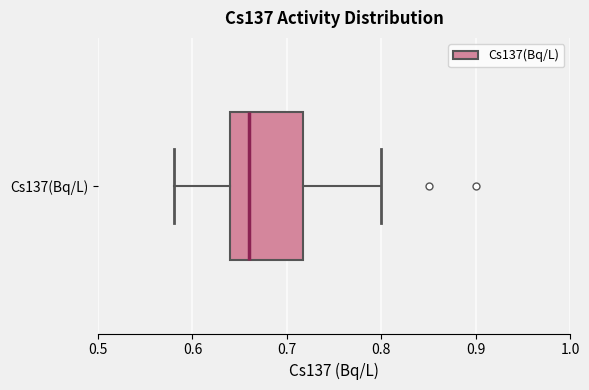

Read this box plot against the x-axis: the position of the median line, the range covered by the box, and the ends of both whiskers. The values are not printed on the chart, so give them approximately, as read against the axis.

median 0.66, box 0.64 to 0.72, whiskers 0.58 to 0.80